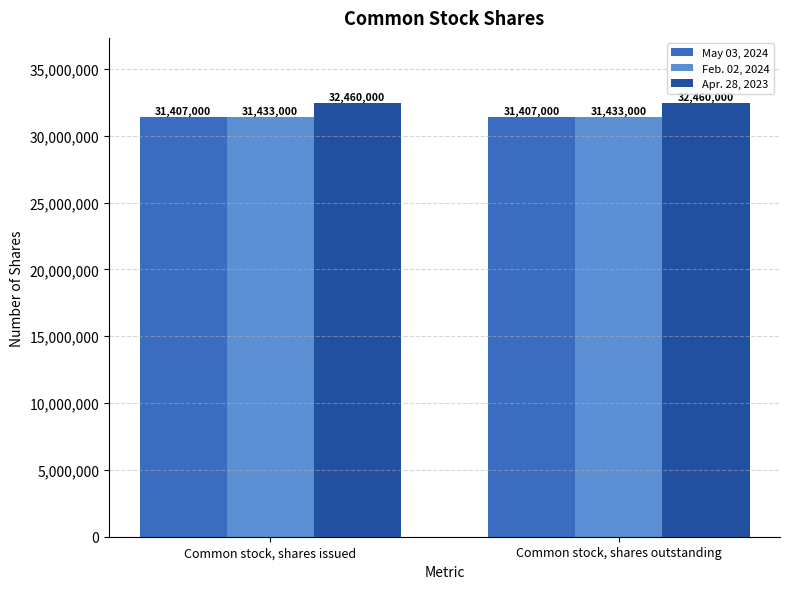

Reading left to right, extract all data points from this chart.

May 03, 2024: 31407000	31407000
Feb. 02, 2024: 31433000	31433000
Apr. 28, 2023: 32460000	32460000